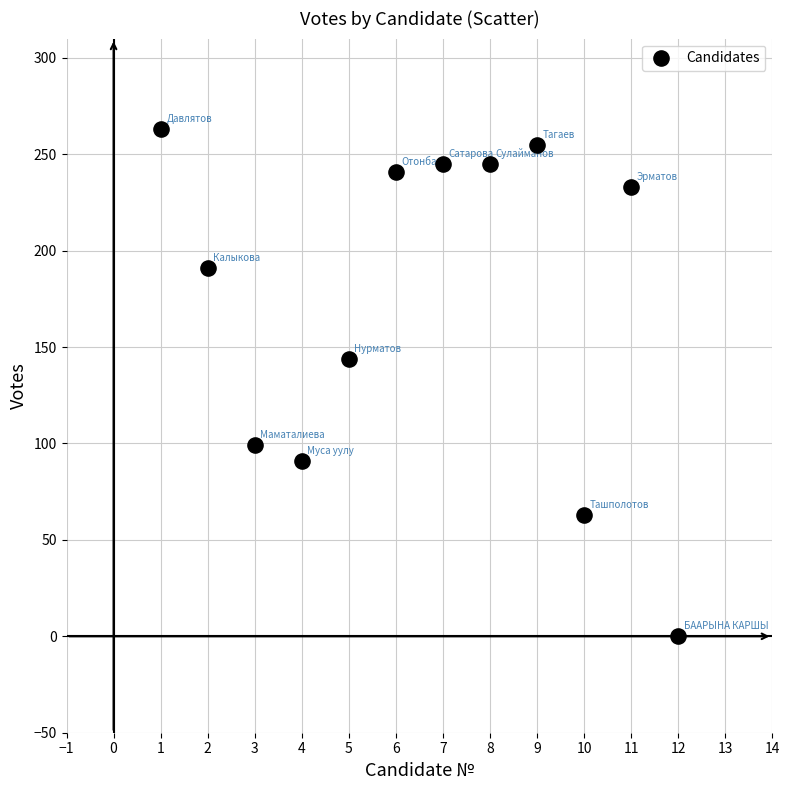

What Y value in the scatter plot is closest to 131?

144